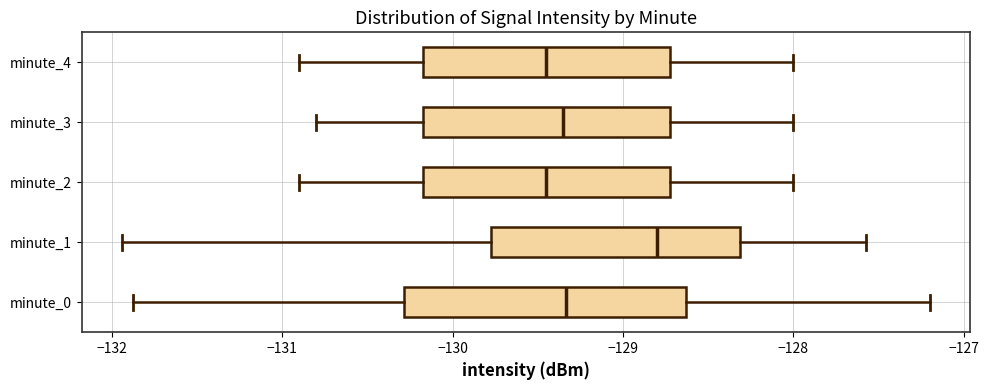

Where is the left edge of the box for minute_3 on the x-axis? The values are not printed on the chart, so give them approximately, as read against the axis.

-130.2